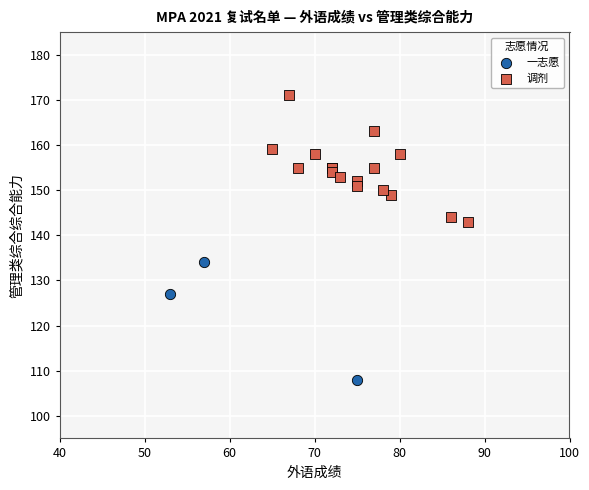

What are all the series names shown in the legend?

一志愿, 调剂